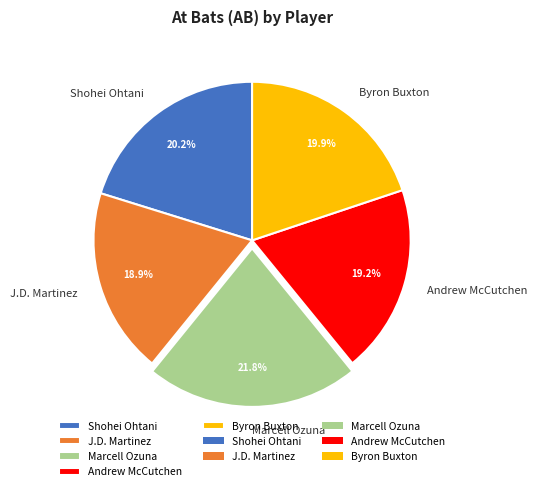

Combined, do Marcell Ozuna and Byron Buxton account for over 50%?

No